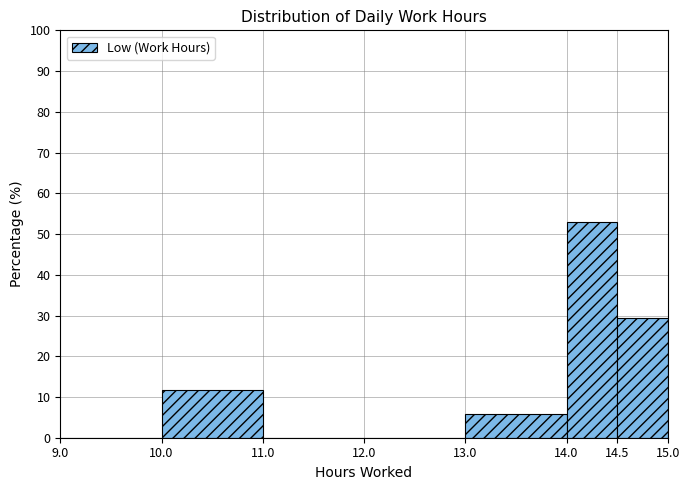

Over which range of the x-axis is the bar tallest?

14.0 to 14.5